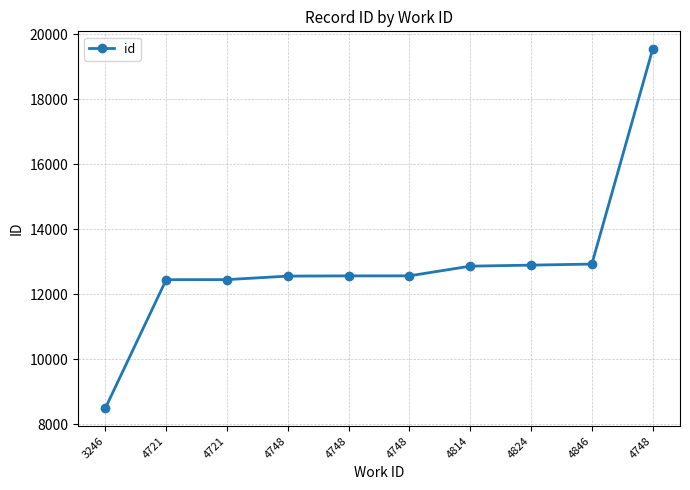

How many lines are shown in the chart?

1